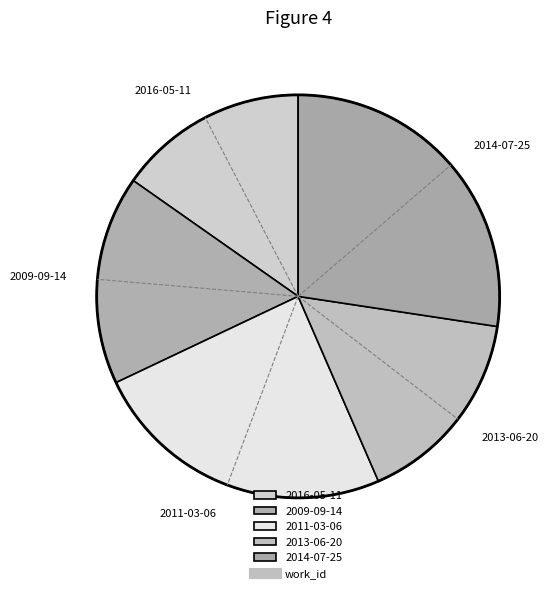

What is the largest slice in the pie chart?

2014-07-25